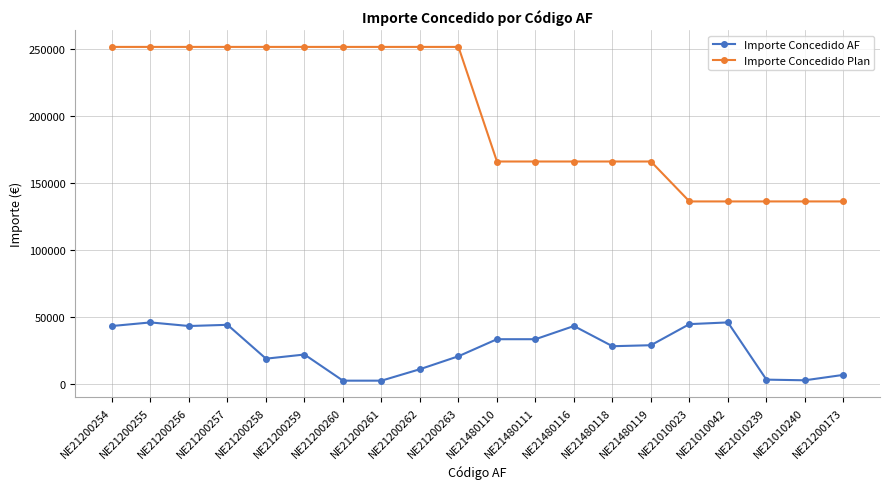

What is the sum of the Importe Concedido AF values at NE21480111 and NE21010023?

77570.8